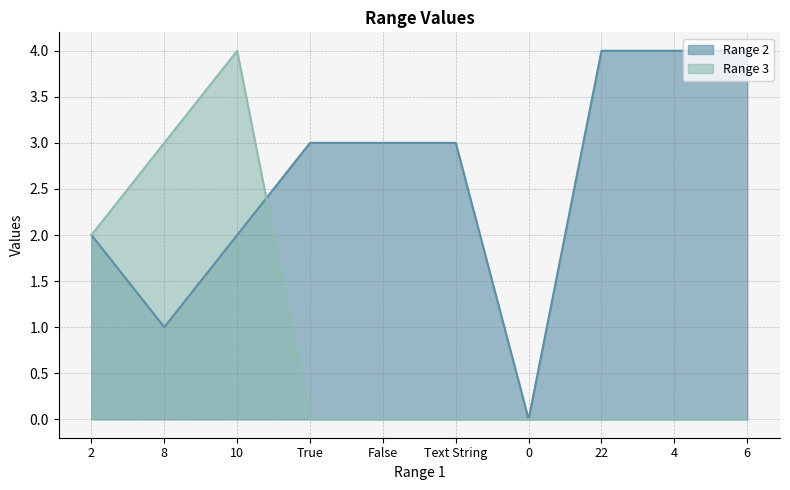

Where is the first local maximum for Range 3?

10